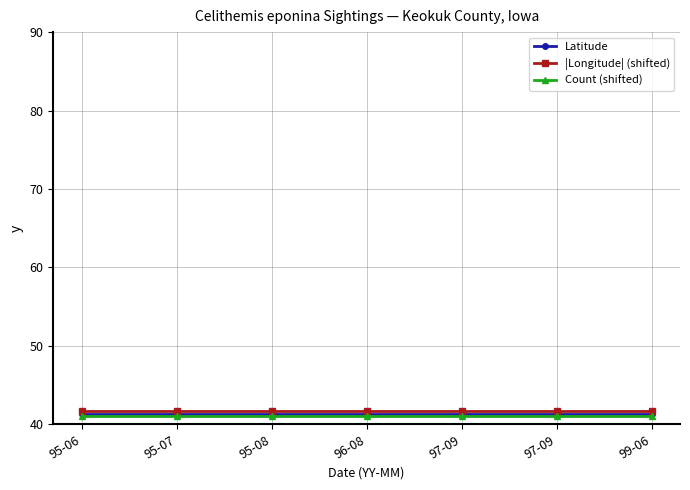

How many distinct data groups are displayed?

3